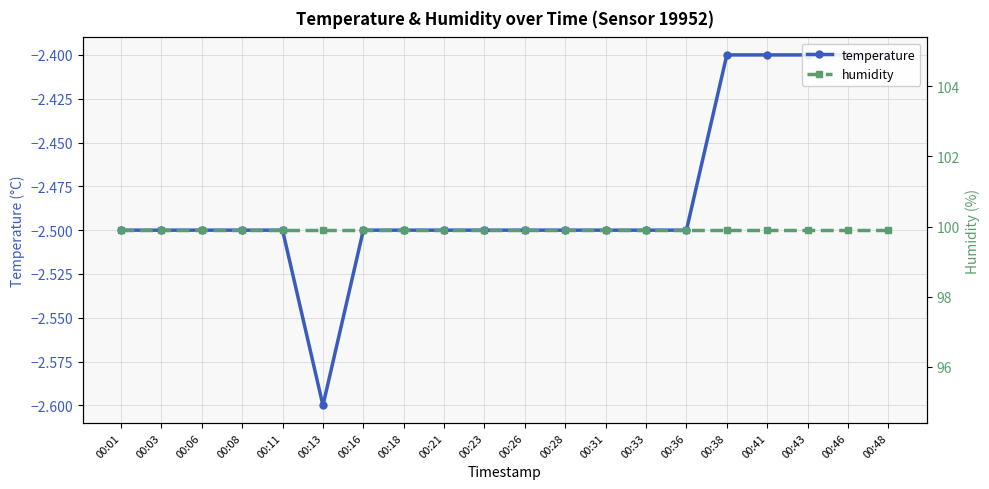

What is the spread (max minus min) of values at 00:26?

102.4